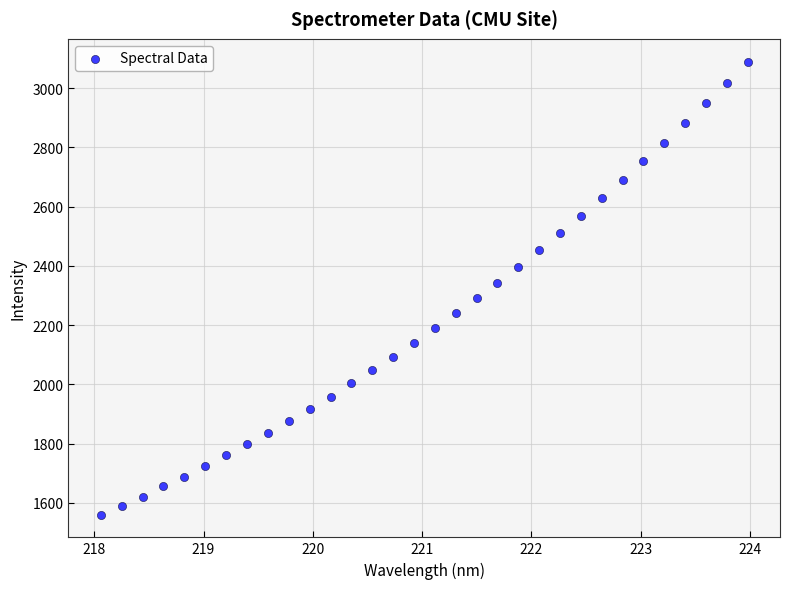

What is the range of X values (max minus min)?

5.9